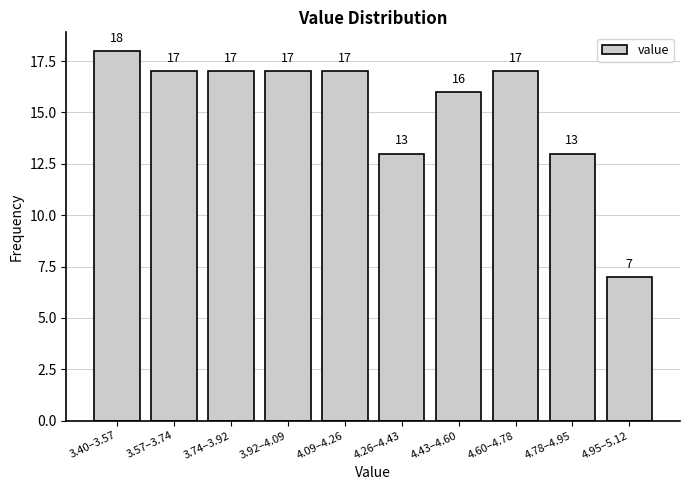

Reading left to right, list all the values displayed in this chart.

3.40–3.57=18	3.57–3.74=17	3.74–3.92=17	3.92–4.09=17	4.09–4.26=17	4.26–4.43=13	4.43–4.60=16	4.60–4.78=17	4.78–4.95=13	4.95–5.12=7